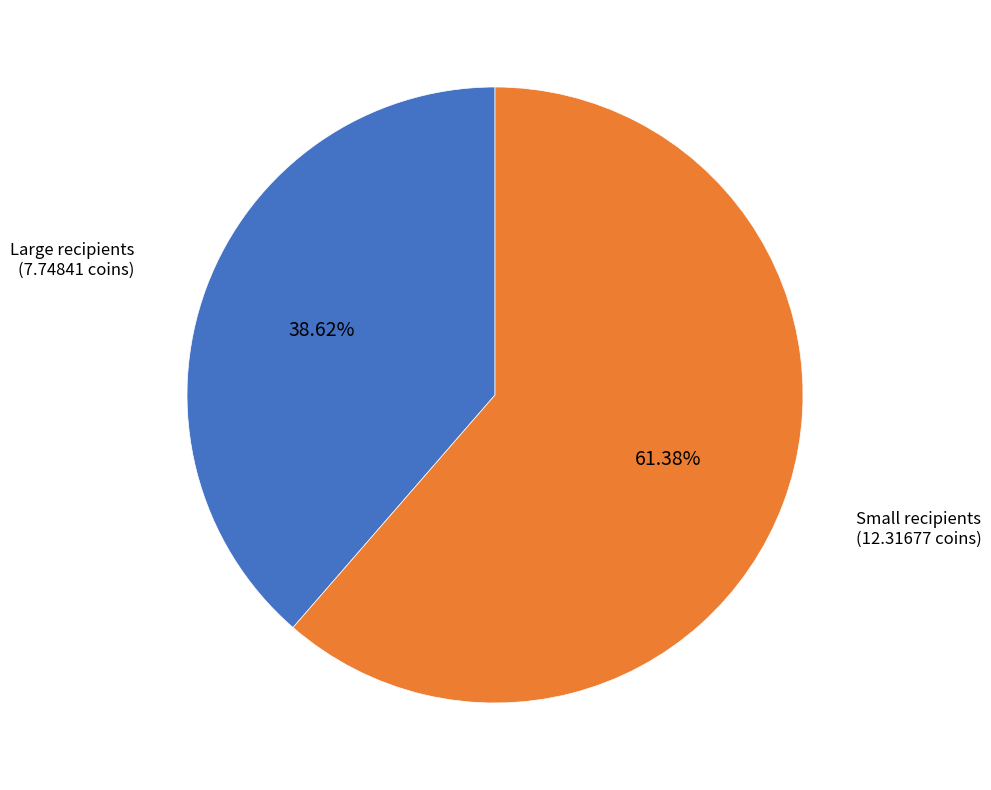

Approximately how many times larger is the value at Large recipients compared to Small recipients?

0.6